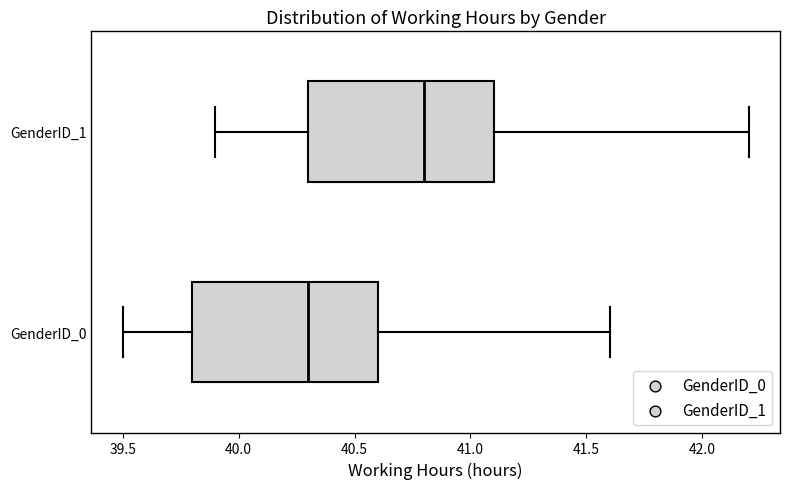

Reading bottom to top, transcribe this box plot: for each box, give where its median line is, the range the box spans, and where its two whiskers end, as read against the x-axis. The values are not printed on the chart, so give them approximately, as read against the axis.

GenderID_0: median 40.3, box 39.8 to 40.6, whiskers 39.5 to 41.6
GenderID_1: median 40.8, box 40.3 to 41.1, whiskers 39.9 to 42.2